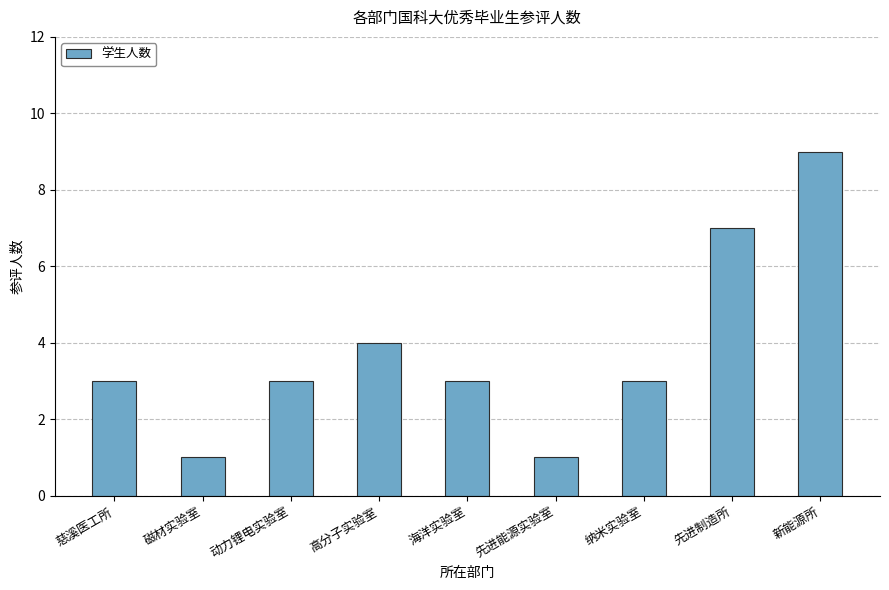

The chart shows a value of 5 at 动力锂电实验室. True or false?

False